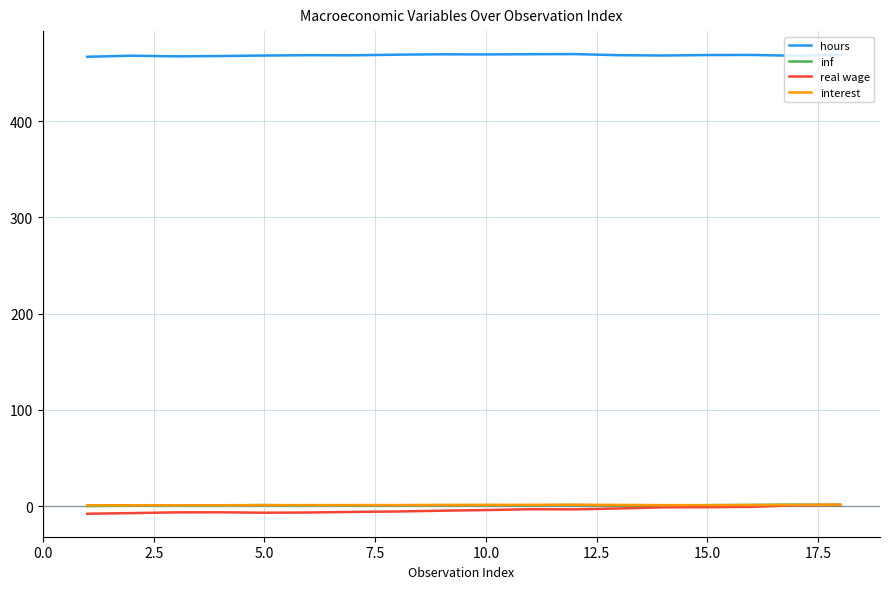

True or false: hours and real wage intersect in this chart.

False